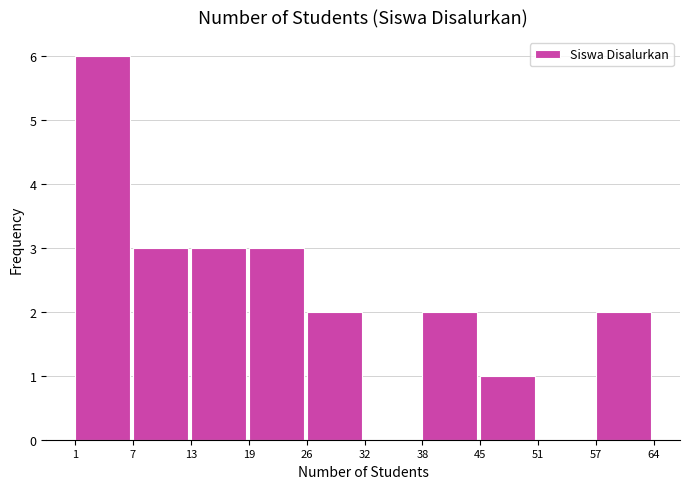

Reading left to right, extract all data points from this chart.

1=6	7=3	13=3	19=3	26=2	32=0	38=2	45=1	51=0	57=2